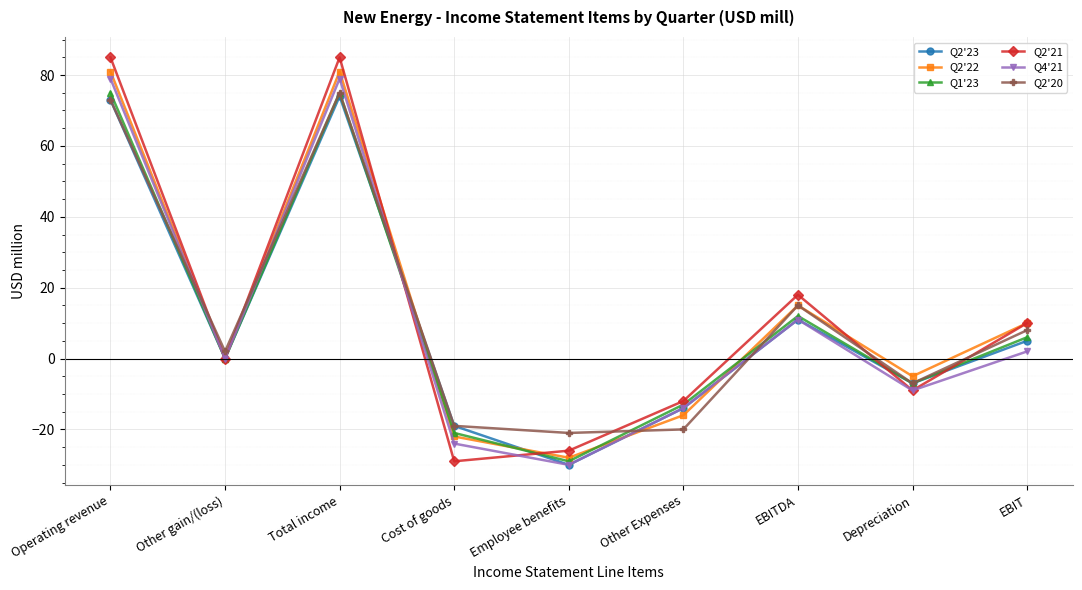

What is the difference between the highest and lowest values at Operating revenue?

12